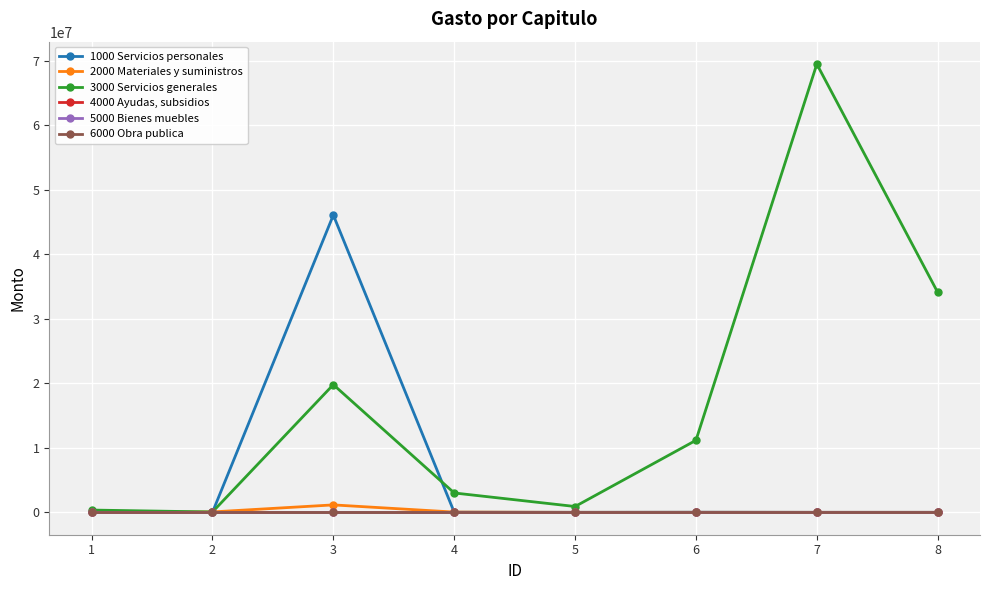

Between 1 and 7, which series saw the biggest shift?

3000 Servicios generales